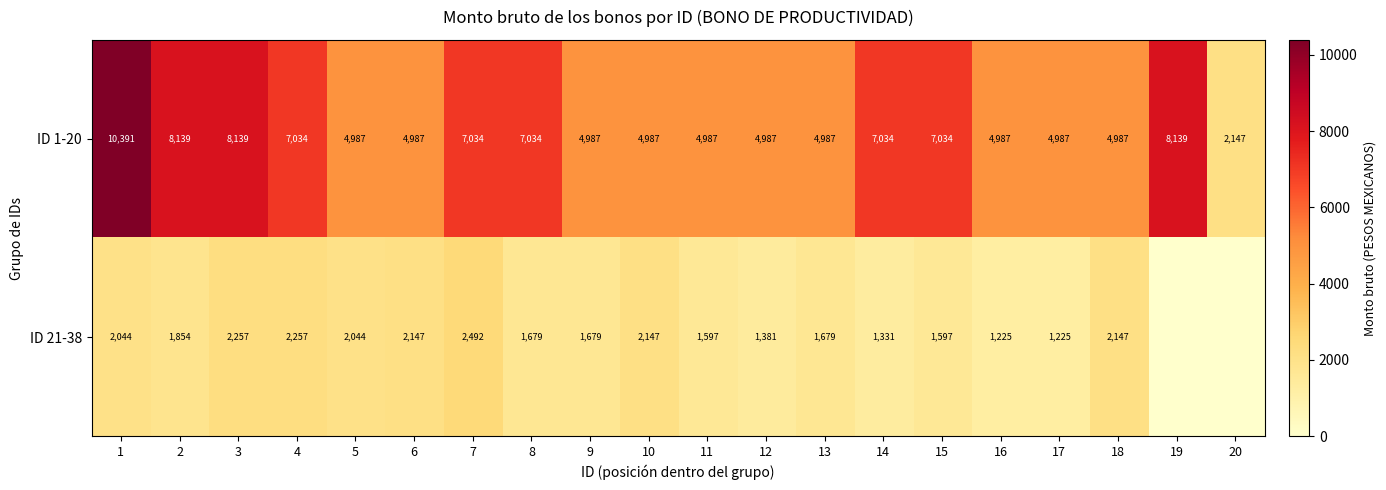

What is the average value of the ID 1-20 series?

6100